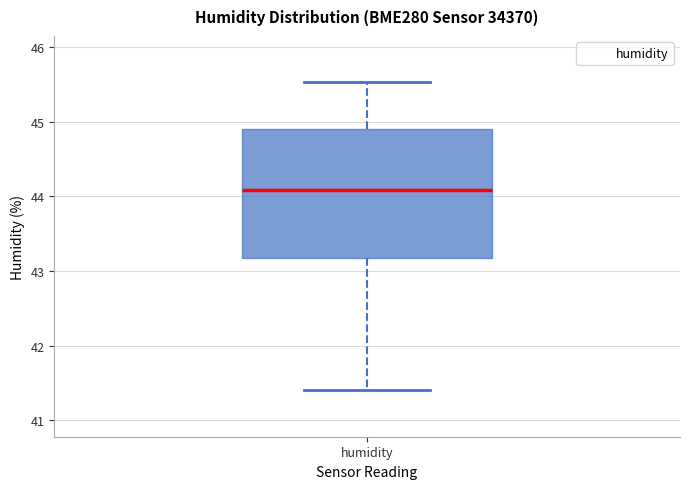

Where does the median line of the box for humidity sit on the y-axis? The values are not printed on the chart, so give them approximately, as read against the axis.

44.1